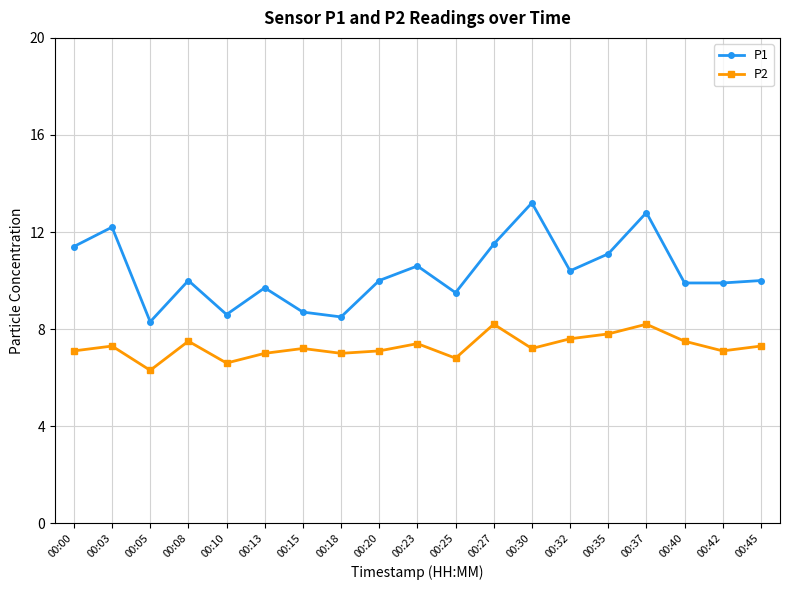

What is the sum of all P2 values?

138.2